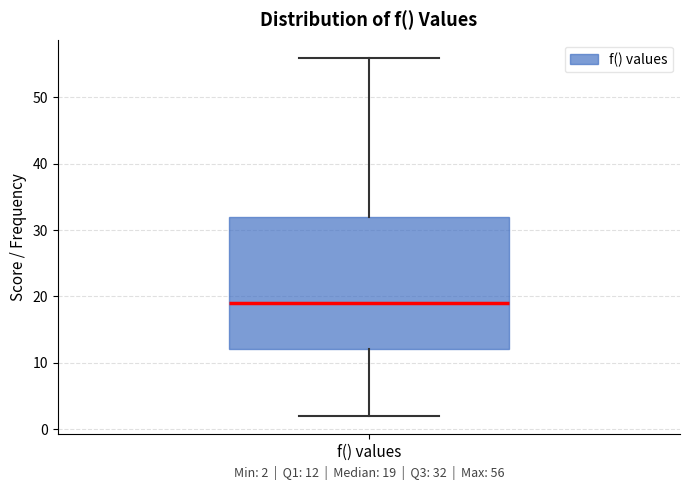

Where does the lower whisker of the box for f() values end on the y-axis? The values are not printed on the chart, so give them approximately, as read against the axis.

2